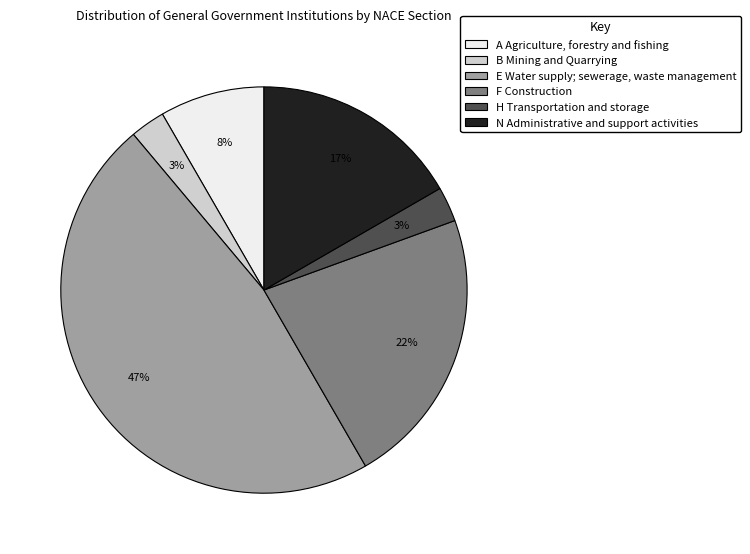

True or false: E Water supply; sewerage, waste management accounts for 55% of the total.

False